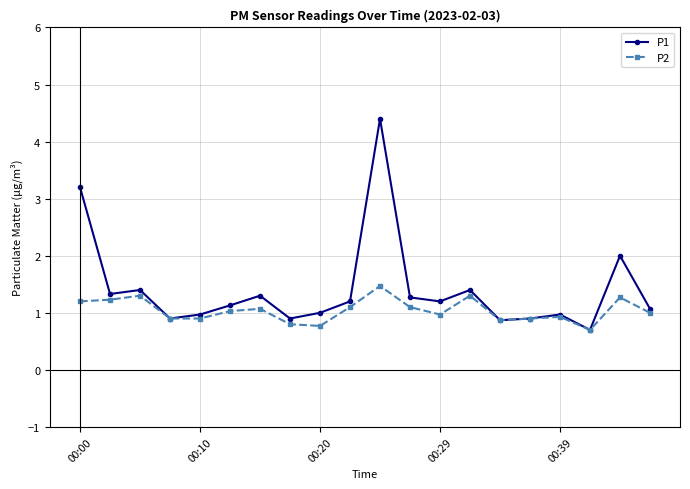

Reading right to left, list all the values displayed in this chart.

P1: 1.1	2.0	0.7	1.0	0.9	0.9	1.4	1.2	1.3	4.4	1.2	1.0	0.9	1.3	1.1	1.0	0.9	1.4	1.3	3.2
P2: 1.0	1.3	0.7	0.9	0.9	0.9	1.3	1.0	1.1	1.5	1.1	0.8	0.8	1.1	1.0	0.9	0.9	1.3	1.2	1.2